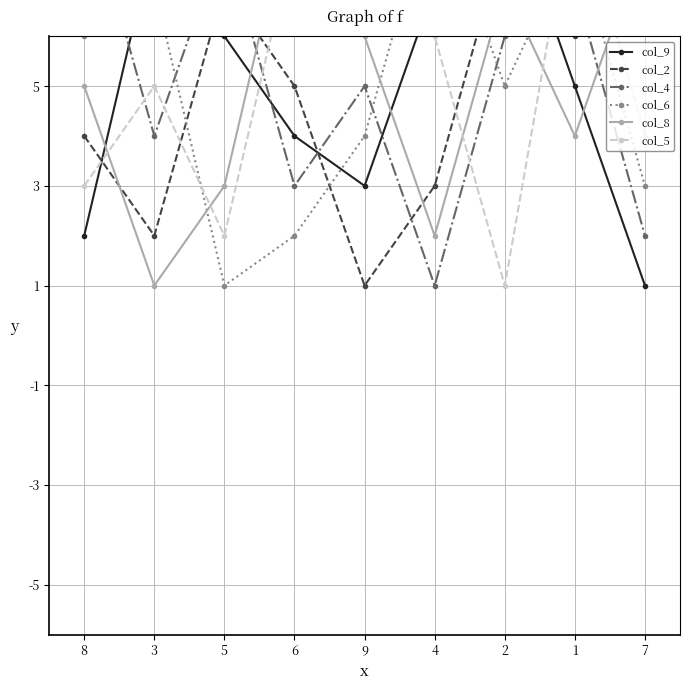

The value of col_2 at 5 is 3. True or false?

False